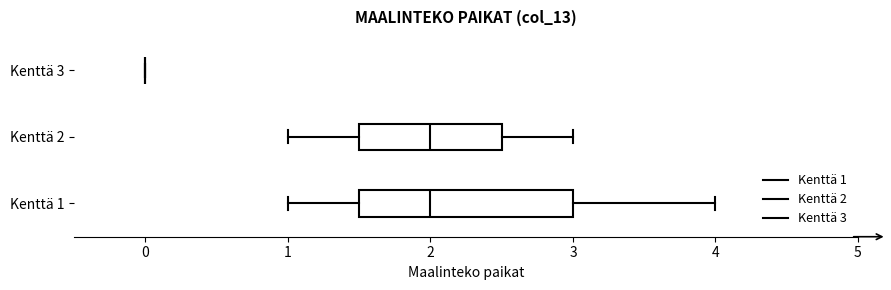

Comparing the boxes themselves (not the whiskers), which one is the widest?

Kenttä 1